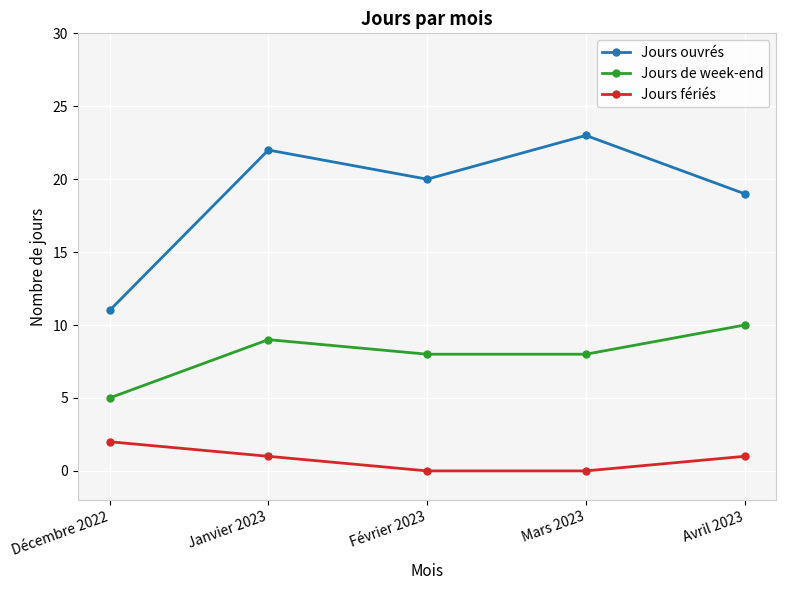

Reading right to left, what are all the values shown in this chart?

Jours ouvrés: Avril 2023=19	Mars 2023=23	Février 2023=20	Janvier 2023=22	Décembre 2022=11
Jours de week-end: Avril 2023=10	Mars 2023=8	Février 2023=8	Janvier 2023=9	Décembre 2022=5
Jours fériés: Avril 2023=1	Mars 2023=0	Février 2023=0	Janvier 2023=1	Décembre 2022=2